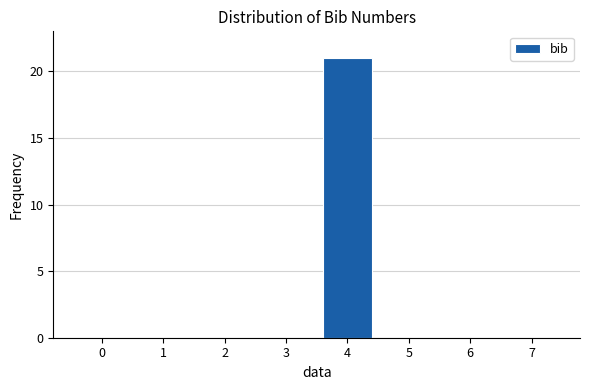

Reading right to left, what are all the values shown in this chart?

7=0	6=0	5=0	4=21	3=0	2=0	1=0	0=0